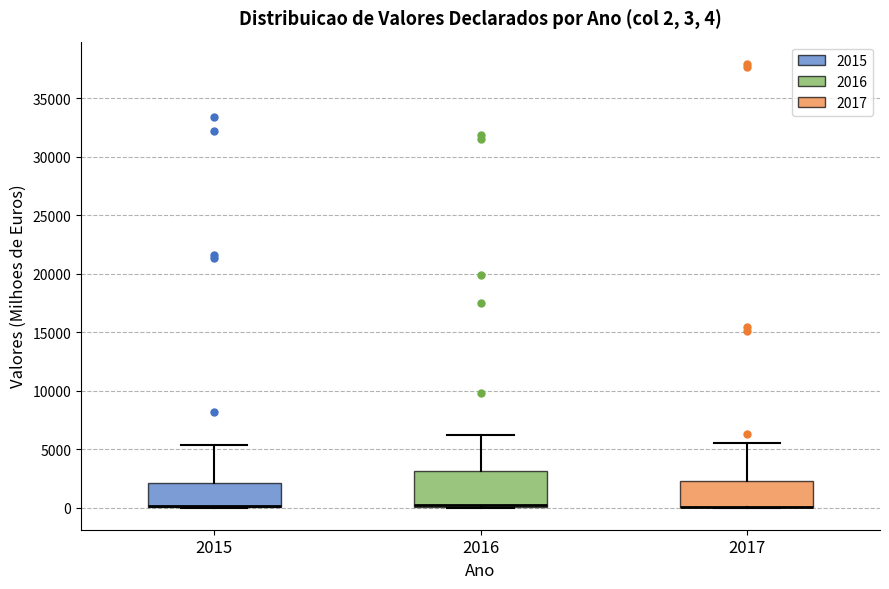

Comparing the boxes themselves (not the whiskers), which one is the tallest?

2016